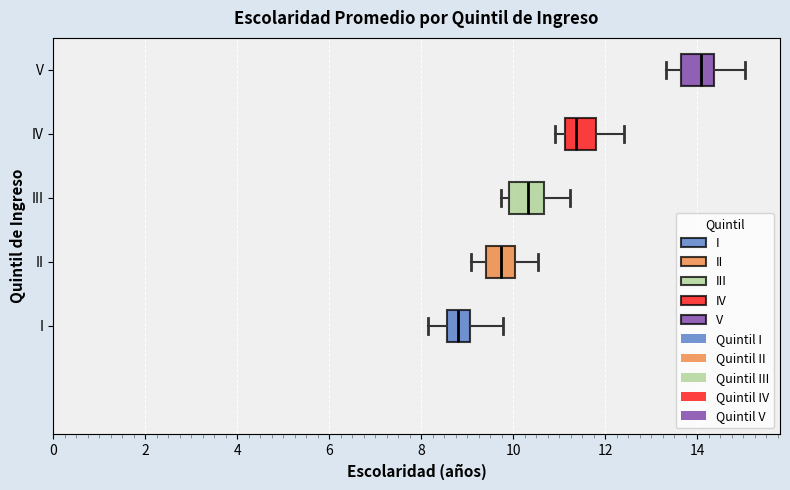

Reading bottom to top, transcribe this box plot: for each box, give where its median line is, the range the box spans, and where its two whiskers end, as read against the x-axis. The values are not printed on the chart, so give them approximately, as read against the axis.

I: median 8.8, box 8.6 to 9.0, whiskers 8.2 to 9.8
II: median 9.8, box 9.4 to 10.0, whiskers 9.0 to 10.6
III: median 10.4, box 9.8 to 10.6, whiskers 9.8 (just left of the box's left edge) to 11.2
IV: median 11.4, box 11.2 to 11.8, whiskers 10.8 to 12.4
V: median 14.0, box 13.6 to 14.4, whiskers 13.4 to 15.0